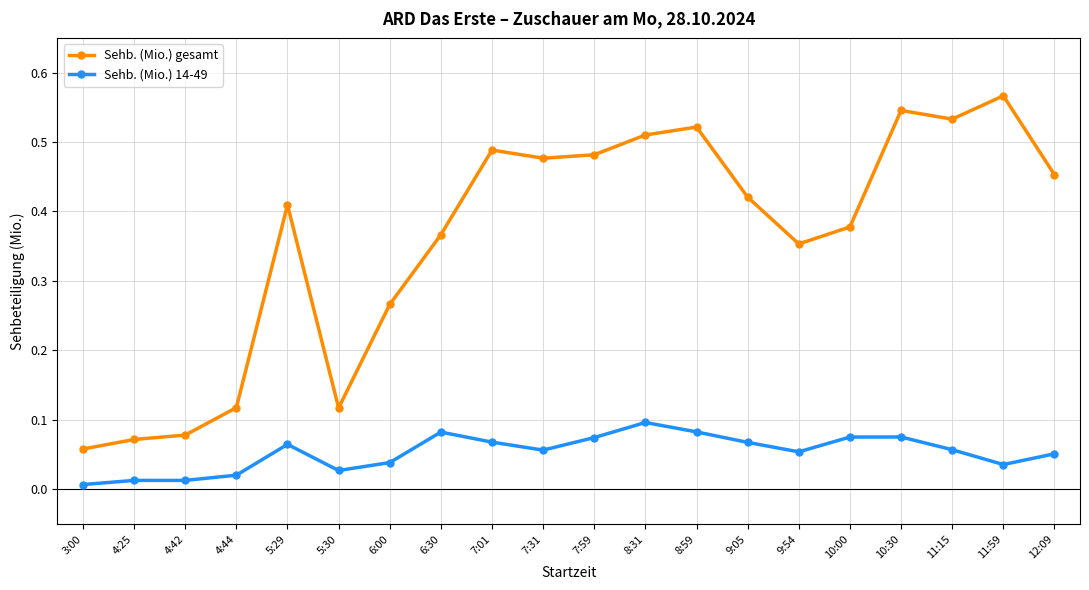

At how many categories does at least one series exceed 0?

20